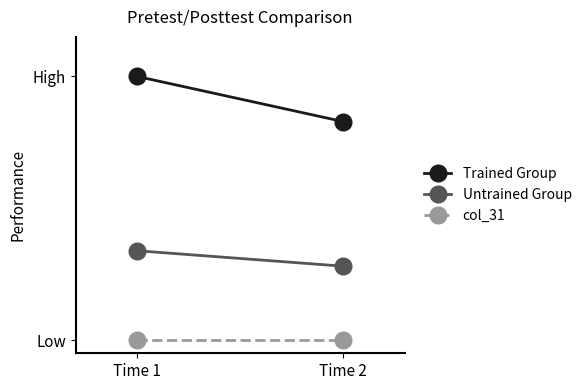

Between Time 1 and Time 2, which is larger?

Time 1